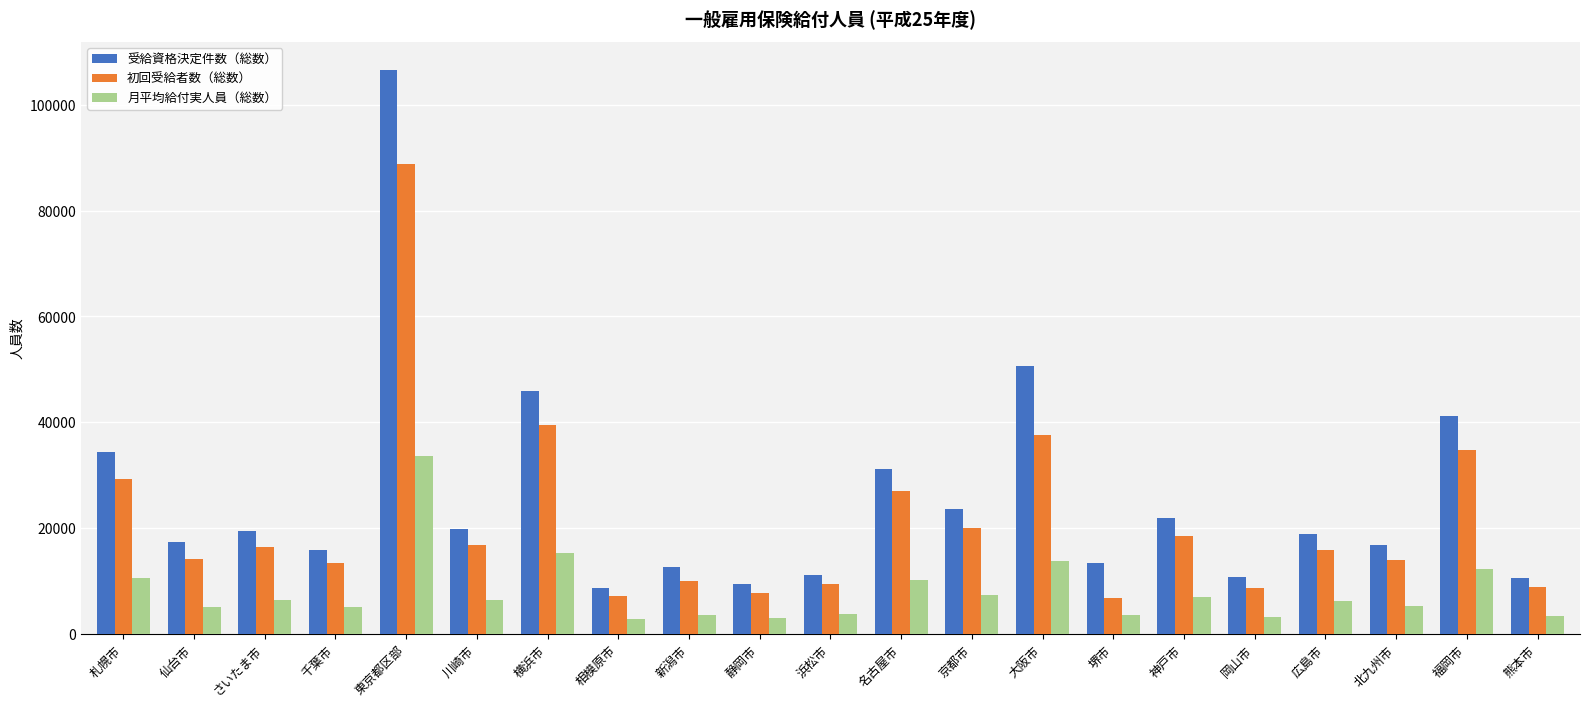

At which label is 受給資格決定件数（総数） closest to 57572?

大阪市